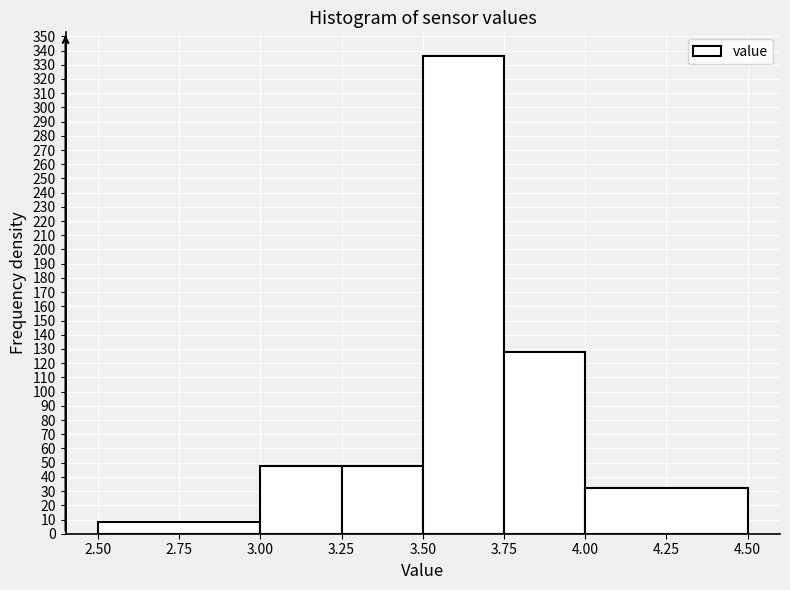

What is the height of the bar covering 3.50 to 3.75 on the x-axis? The values are not printed on the chart, so give them approximately, as read against the axis.

336